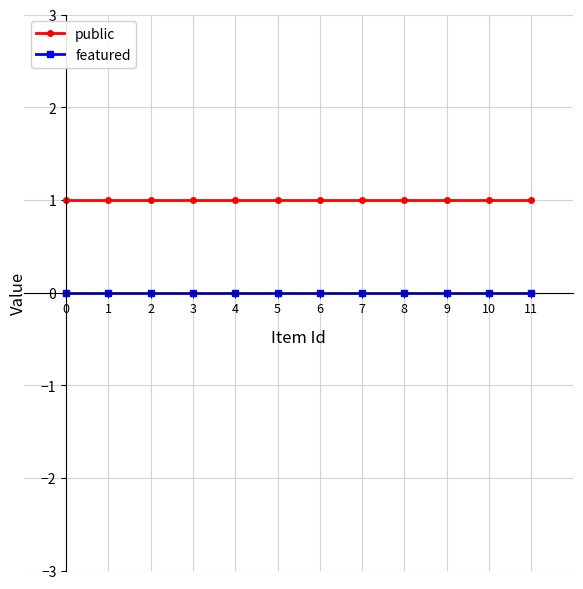

The value of public at 11 is 1. True or false?

True